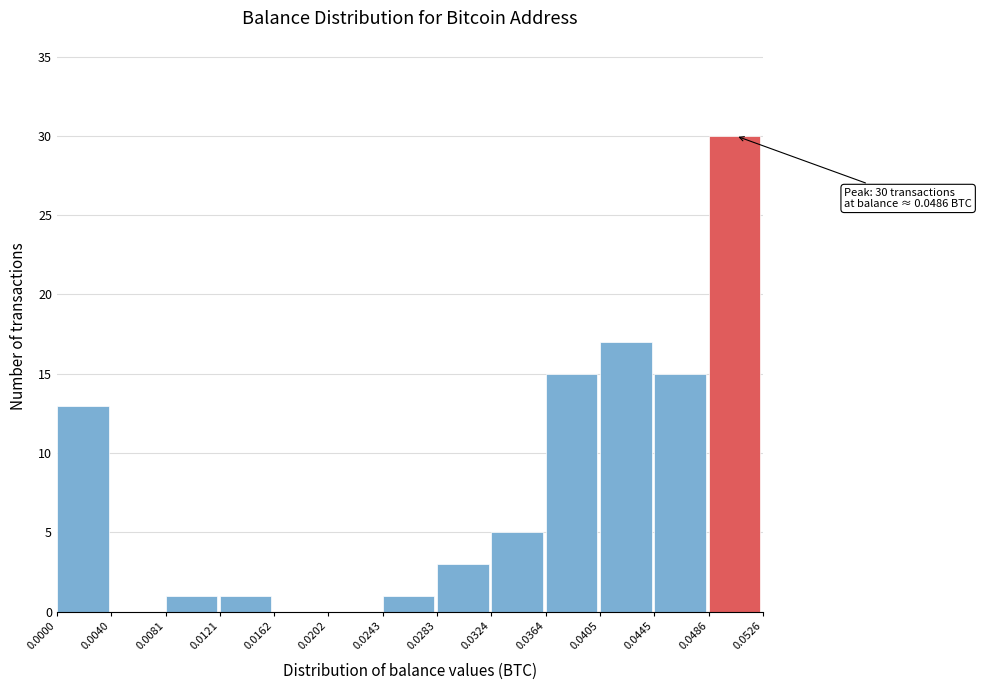

Which range on the x-axis has the tallest bar?

0.0486 to 0.0526